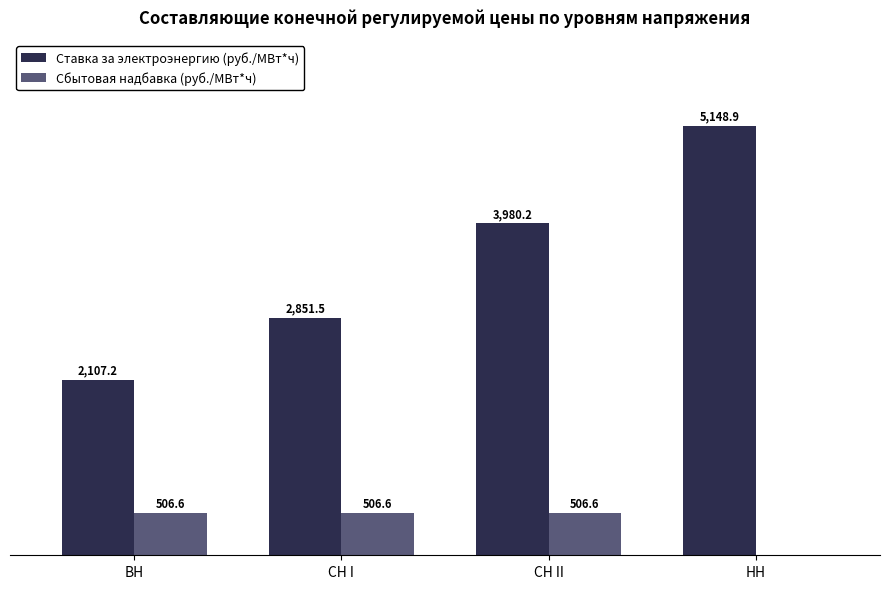

Is the value of Ставка за электроэнергию (руб./МВт*ч) at СН II greater than the value of Сбытовая надбавка (руб./МВт*ч) at СН II?

Yes